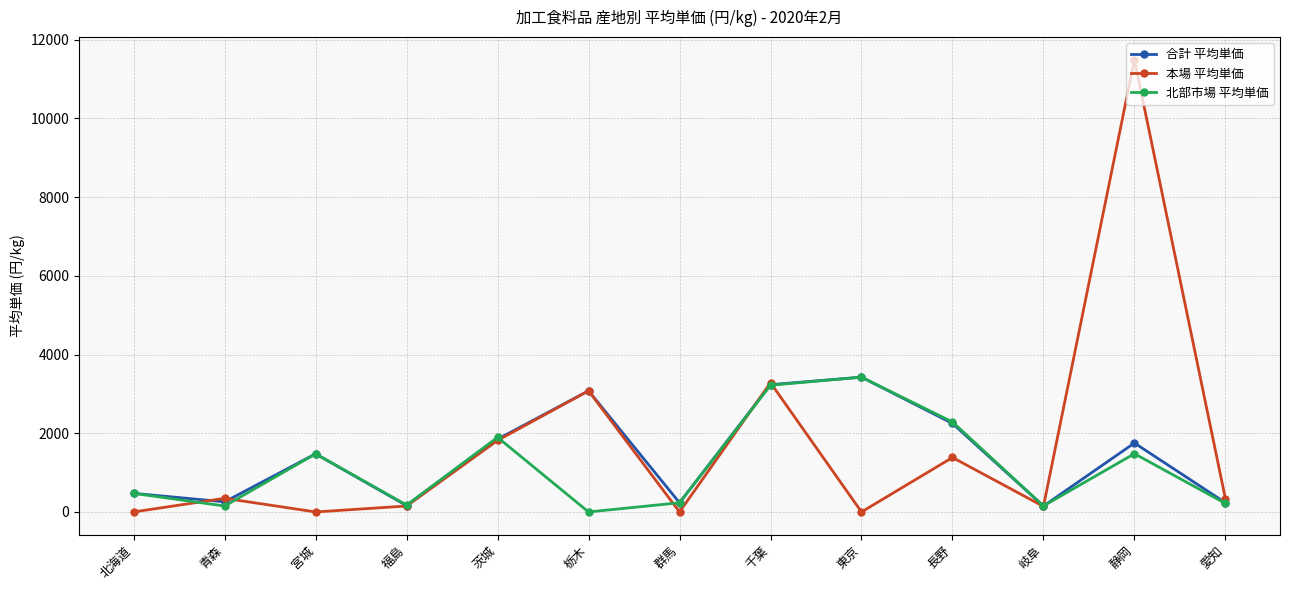

At which category does 合計 平均単価 reach its first local peak?

宮城